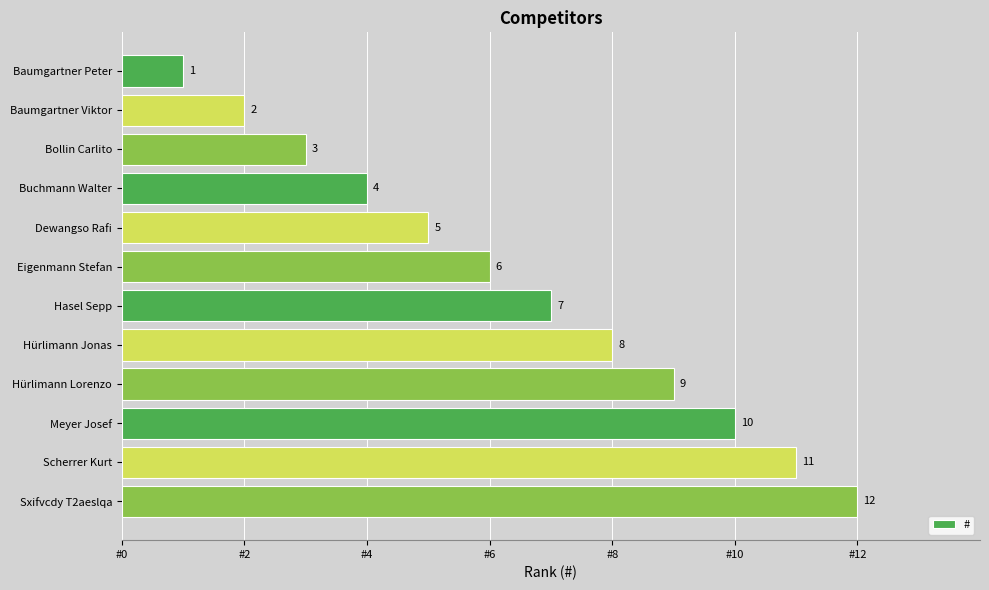

How many data points are less than 7?

6